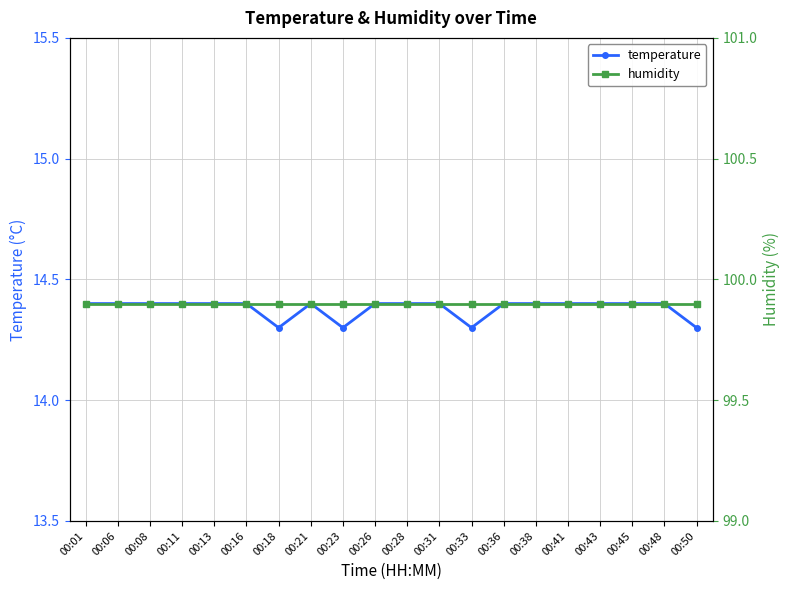

Read the temperature value at 00:43.

14.4